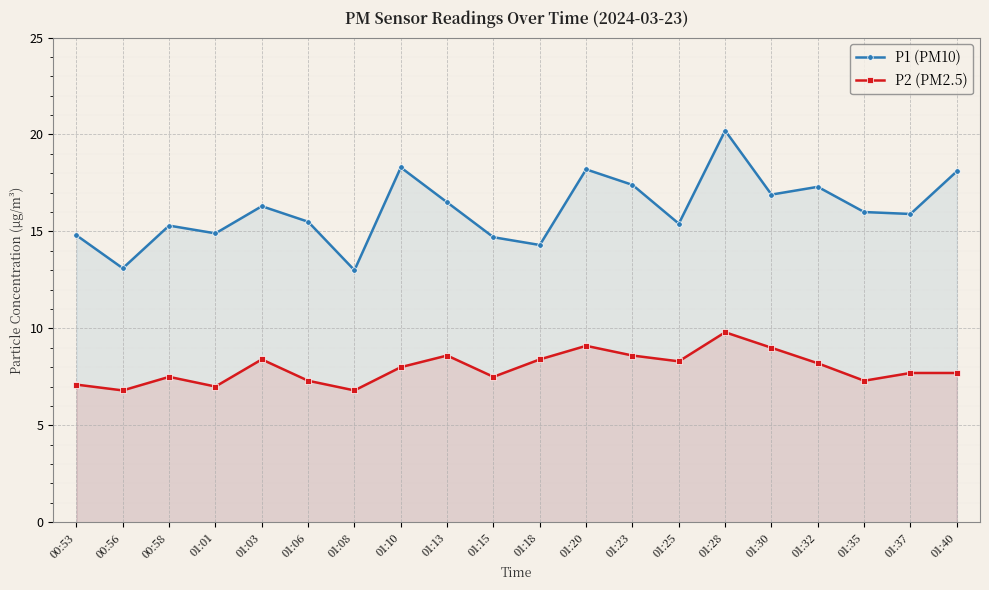

Rank the series by their maximum value, from lowest to highest.

P2 (PM2.5), P1 (PM10)